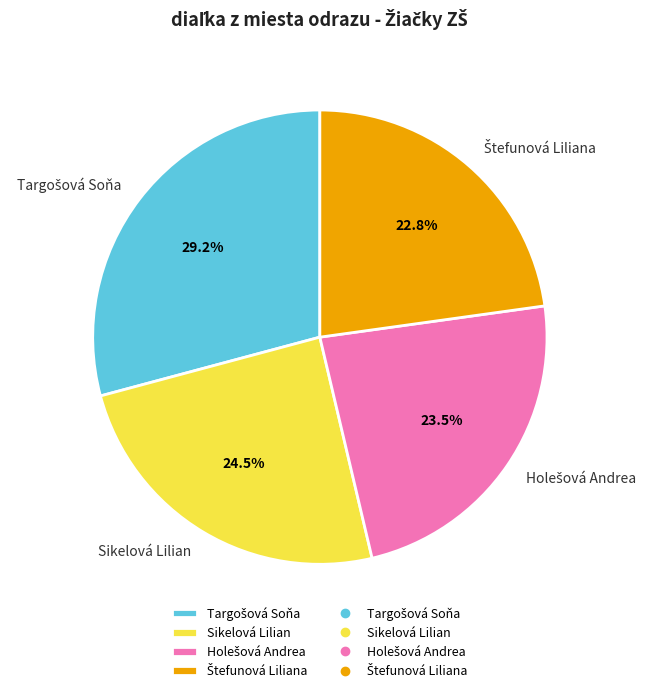

Is there a majority slice in this chart?

No